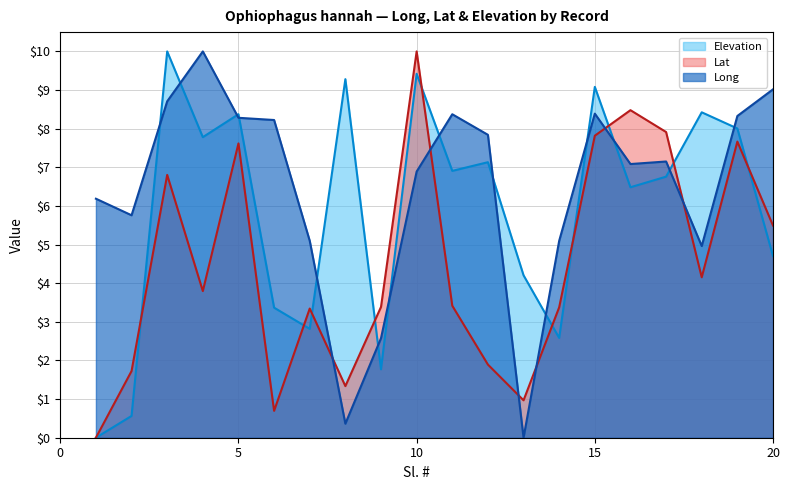

What is the value of the Long point at the 8th from the left?

0.4